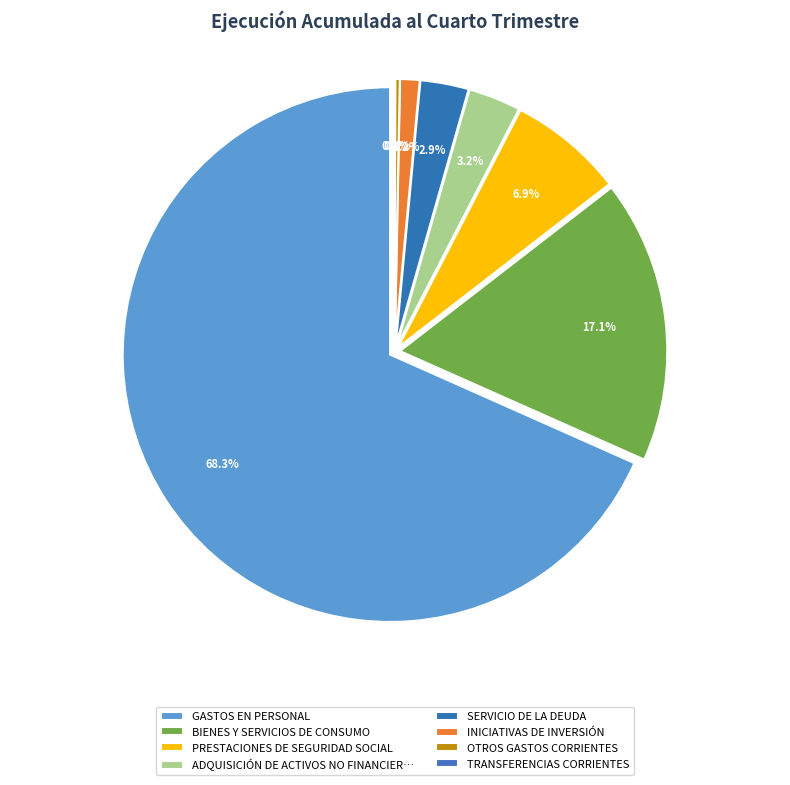

Which slice represents more than half of the pie?

GASTOS EN PERSONAL